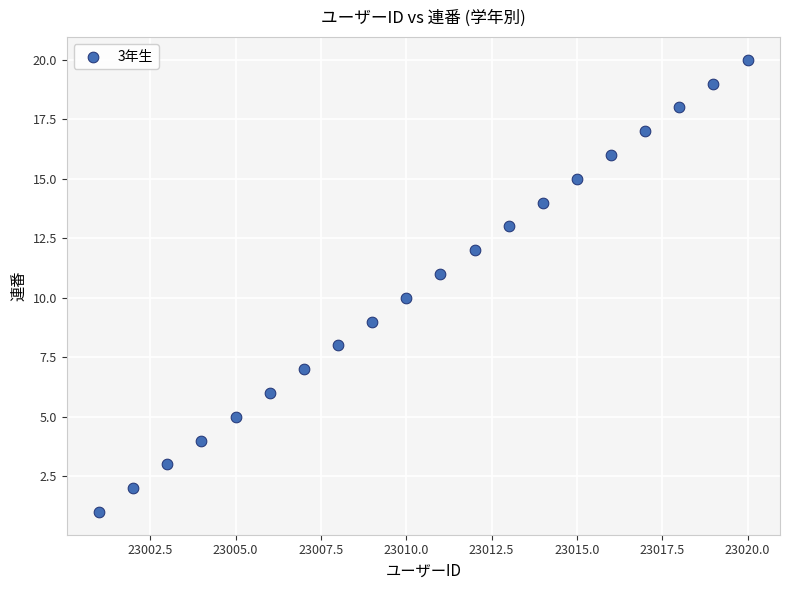

What is the range of Y values (max minus min)?

19